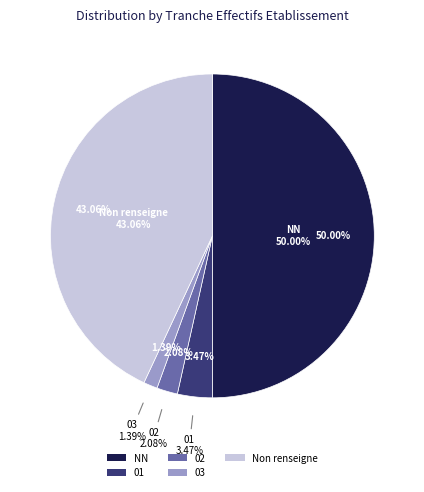

To the nearest percent, what is the difference between the largest and smallest slice percentages?

49%